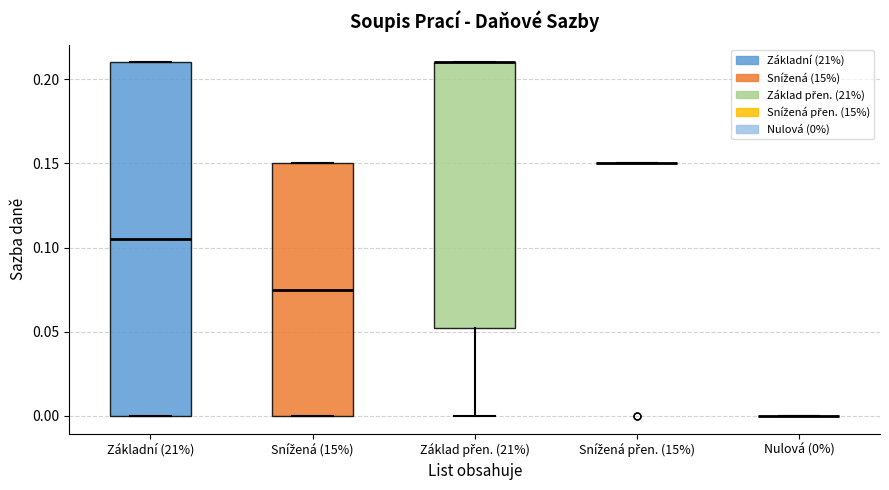

Where does the median line of the box for Snížená (15%) sit on the y-axis? The values are not printed on the chart, so give them approximately, as read against the axis.

0.075